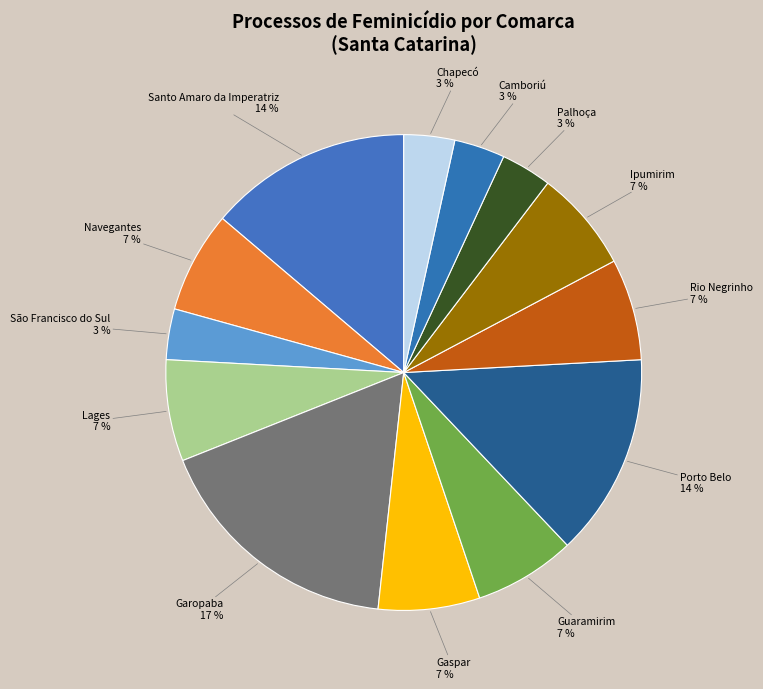

The Lages slice represents 20% of the pie. True or false?

False